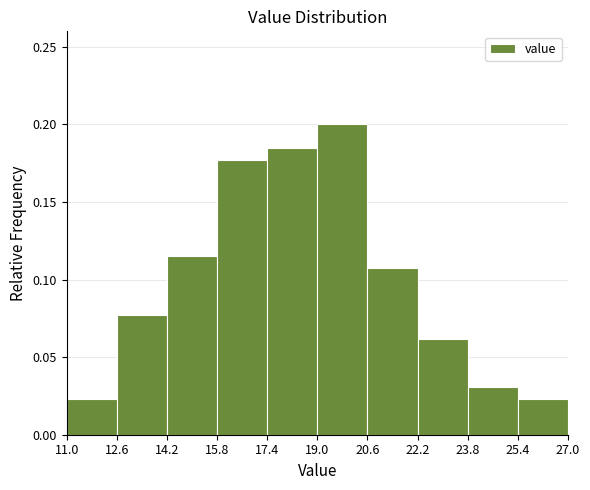

Reading left to right, list every bar in this chart as the range it spans on the x-axis followed by its height. The values are not printed on the chart, so give them approximately, as read against the axis.

11.0 to 12.6: 0.025
12.6 to 14.2: 0.075
14.2 to 15.8: 0.115
15.8 to 17.4: 0.175
17.4 to 19.0: 0.185
19.0 to 20.6: 0.200
20.6 to 22.2: 0.110
22.2 to 23.8: 0.060
23.8 to 25.4: 0.030
25.4 to 27.0: 0.025